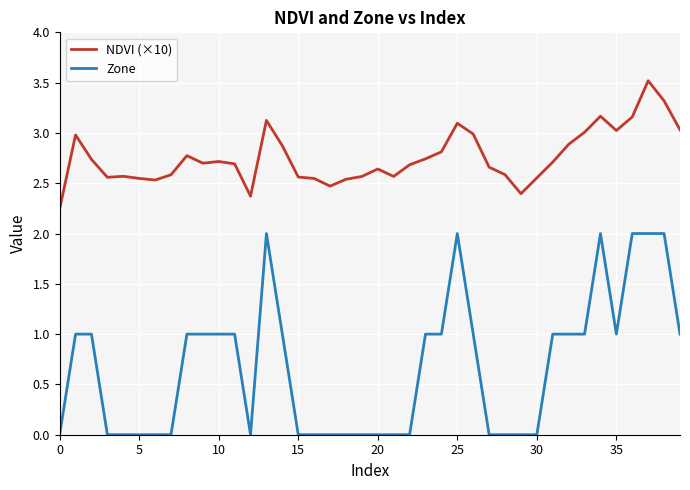

True or false: Zone and NDVI (×10) intersect in this chart.

False